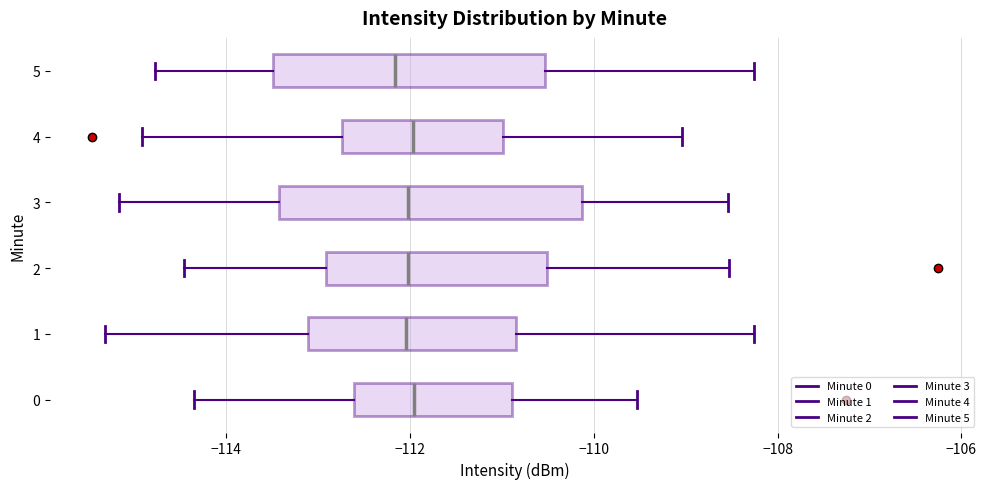

Comparing the boxes themselves (not the whiskers), which one is the widest?

3